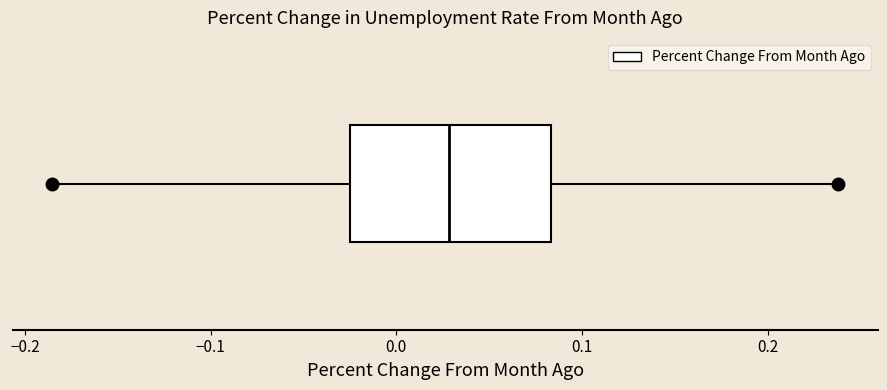

Where does the right whisker of the box end on the x-axis? The values are not printed on the chart, so give them approximately, as read against the axis.

0.24